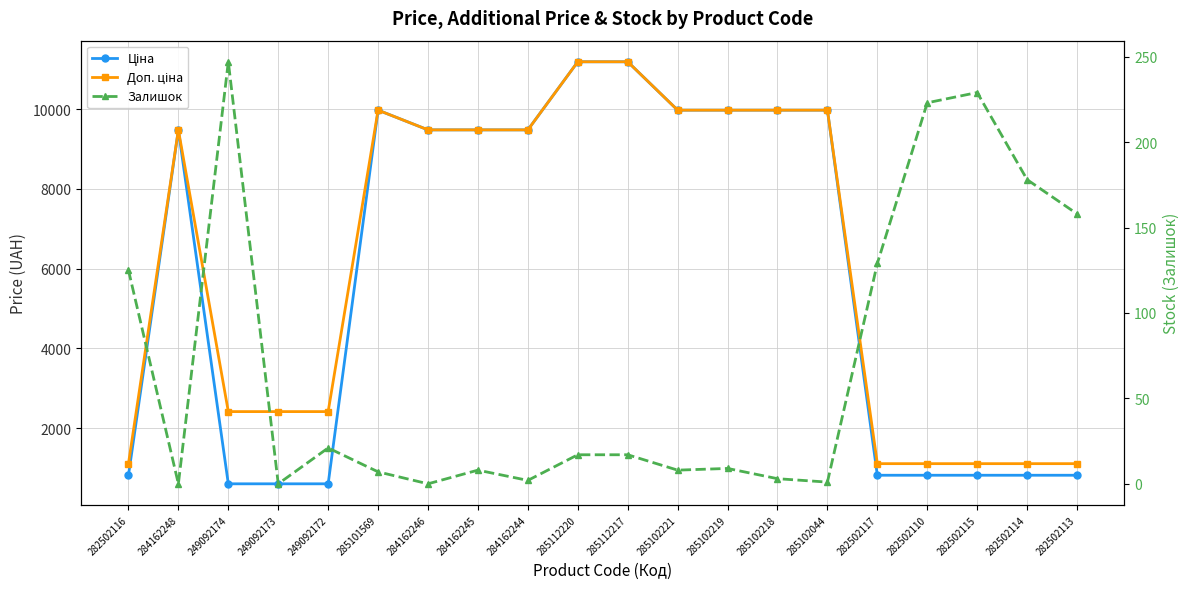

What is the difference between the Залишок values at 285102044 and 282502110?

222.0